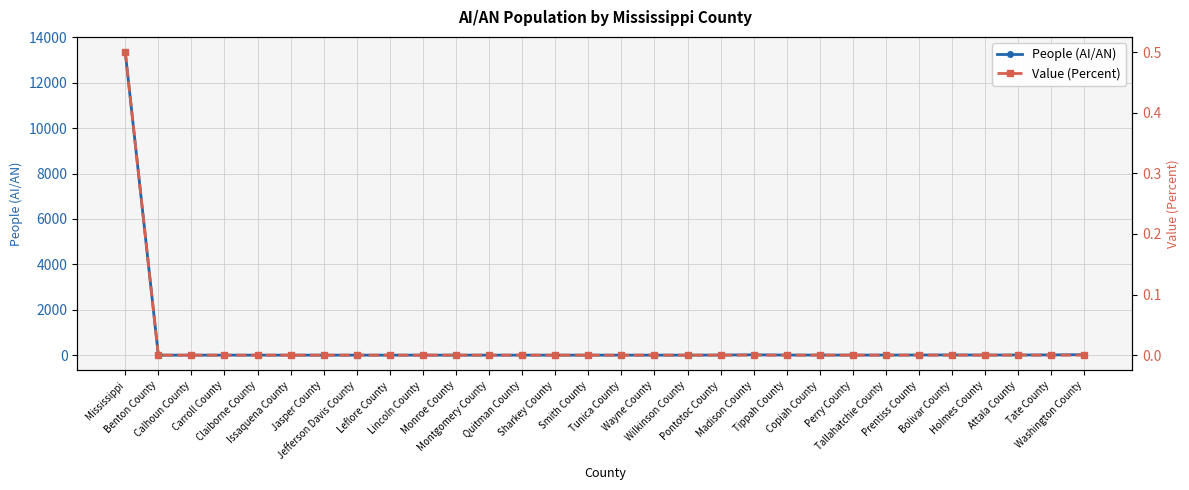

Which series has the widest spread of values?

People (AI/AN)